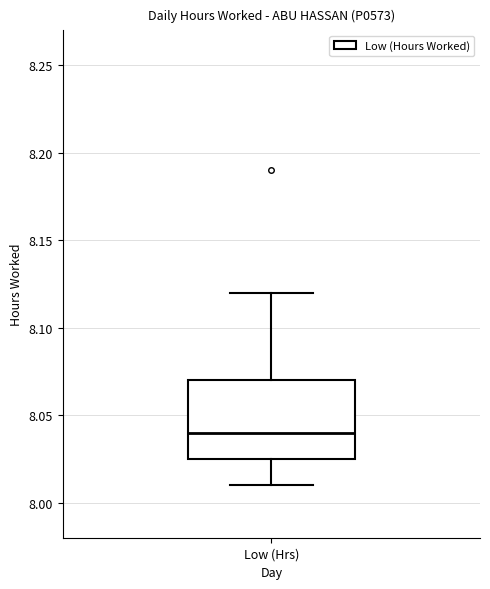

Where does the lower whisker of the box for Low (Hrs) end on the y-axis? The values are not printed on the chart, so give them approximately, as read against the axis.

8.010